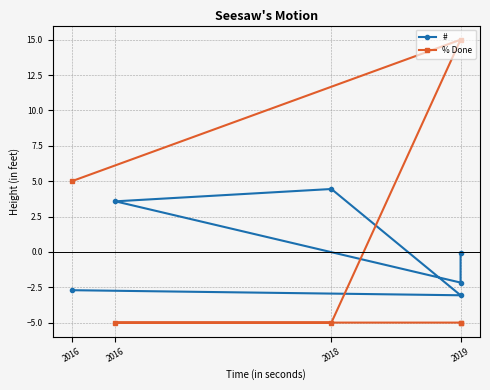

Reading left to right, extract all data points from this chart.

#: -2.7	-3.1	4.4	3.6	-2.2	-0.1
% Done: 5.0	15.0	-5.0	-5.0	-5.0	-5.0